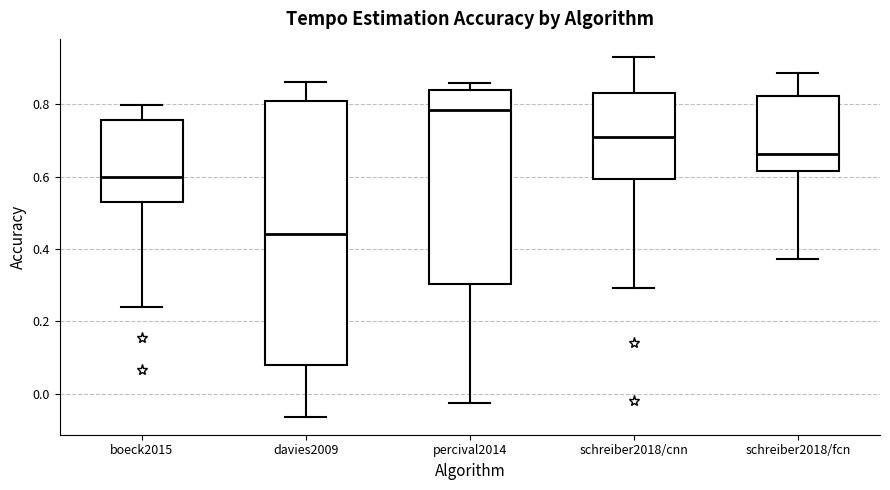

Which box has the highest median line?

percival2014